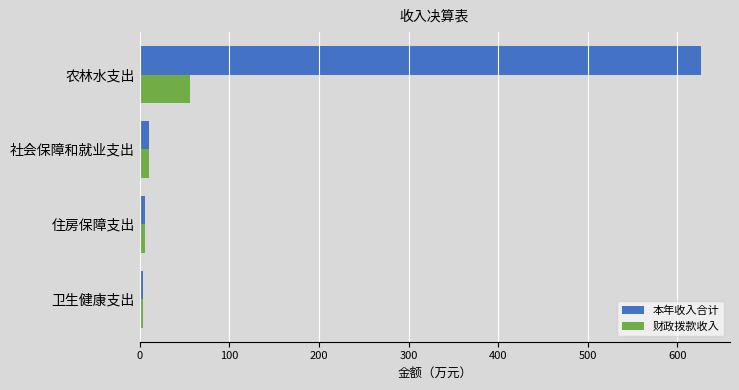

What is the difference between the second highest and second lowest values in the 财政拨款收入 series?

3.6